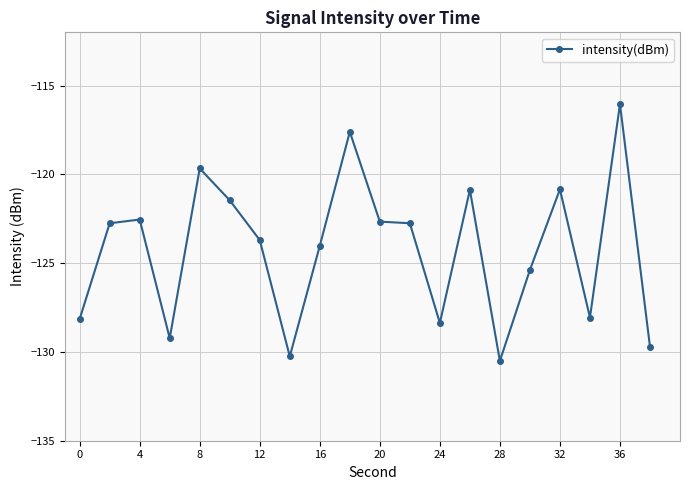

True or false: the data has more than 0 interior local peaks.

True